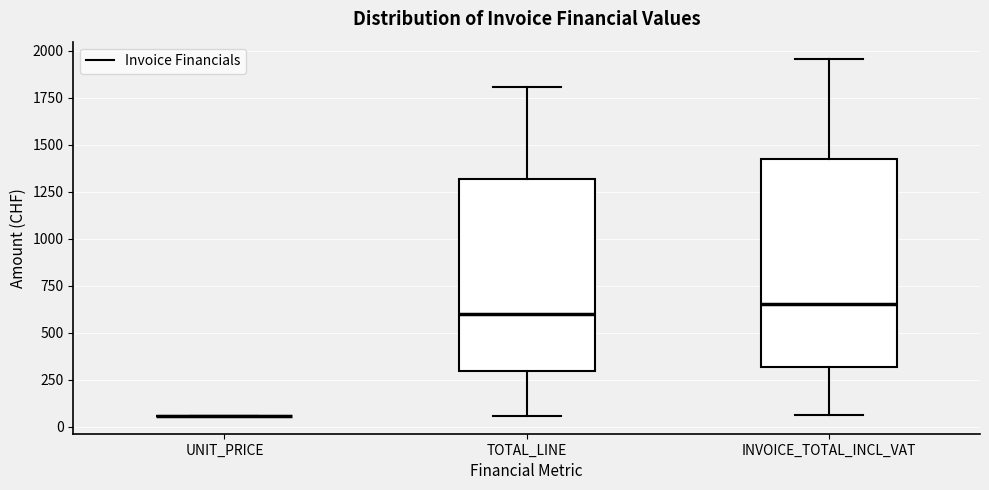

Where is the lower edge of the box for TOTAL_LINE on the y-axis? The values are not printed on the chart, so give them approximately, as read against the axis.

300